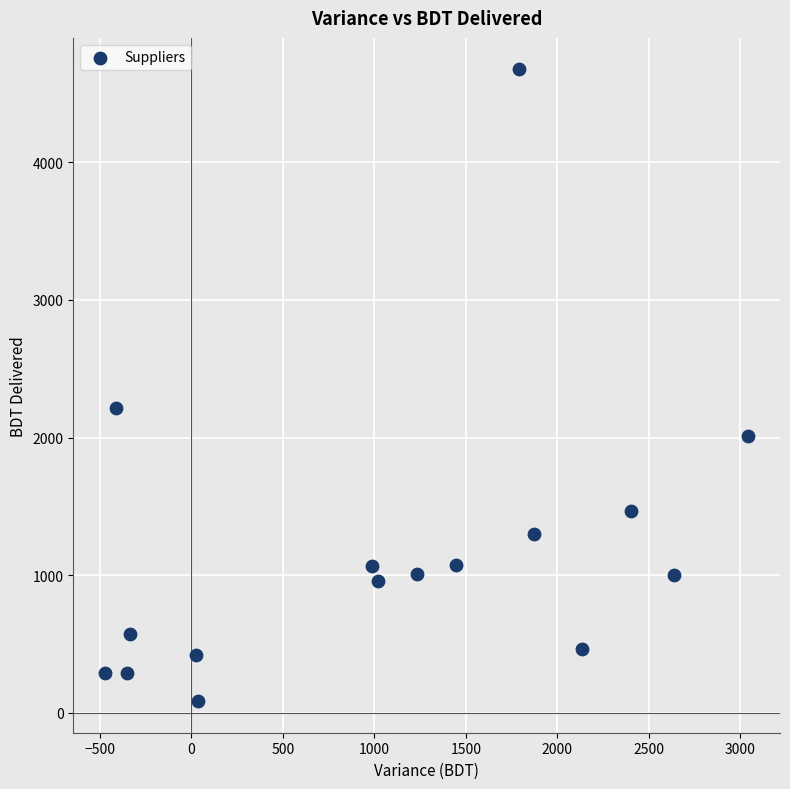

What is the range of X values (max minus min)?

3510.0